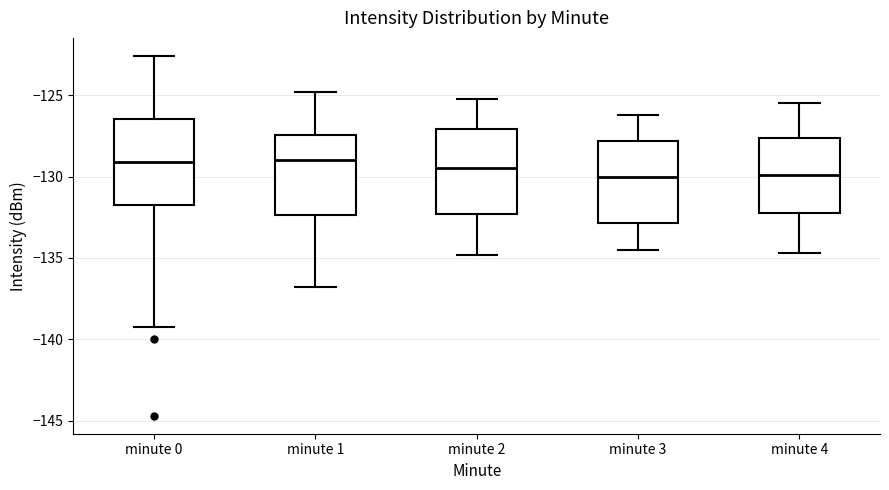

Reading left to right, read every box against the y-axis: the position of its median line, the range the box covers, and the ends of its whiskers. The values are not printed on the chart, so give them approximately, as read against the axis.

minute 0: median -129.0, box -132.0 to -126.5, whiskers -139.5 to -122.5
minute 1: median -129.0, box -132.5 to -127.5, whiskers -137.0 to -125.0
minute 2: median -129.5, box -132.5 to -127.0, whiskers -135.0 to -125.0
minute 3: median -130.0, box -133.0 to -128.0, whiskers -134.5 to -126.0
minute 4: median -130.0, box -132.0 to -127.5, whiskers -134.5 to -125.5